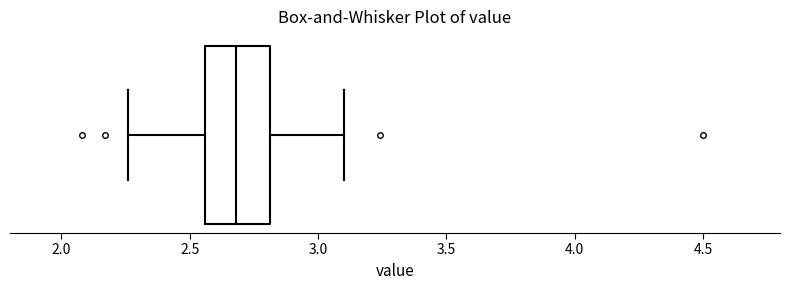

Transcribe this box plot: give where the median line is, the range the box spans, and where the two whiskers end, as read against the x-axis. The values are not printed on the chart, so give them approximately, as read against the axis.

median 2.70, box 2.55 to 2.80, whiskers 2.25 to 3.10